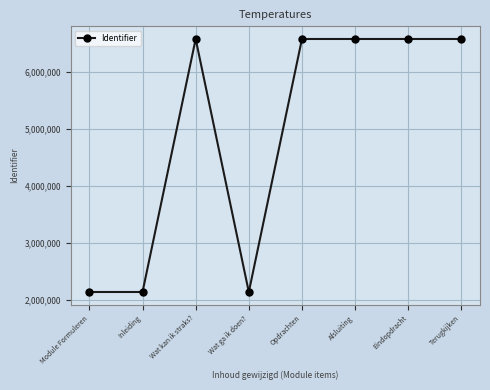

How many lines are shown in the chart?

1